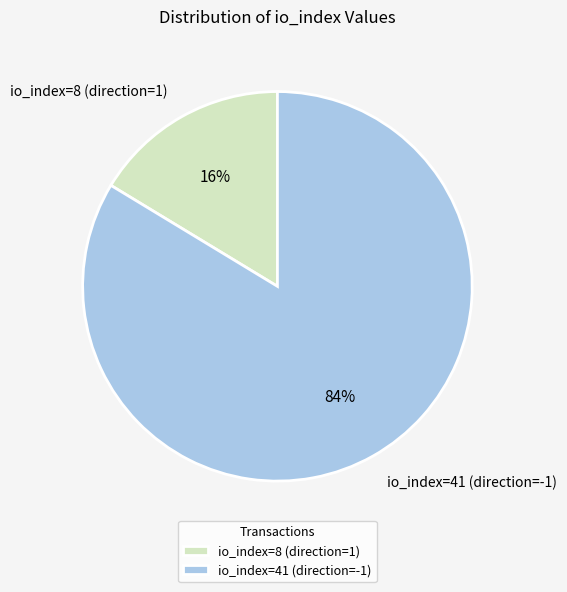

Is there any slice that represents more than half of the pie?

Yes